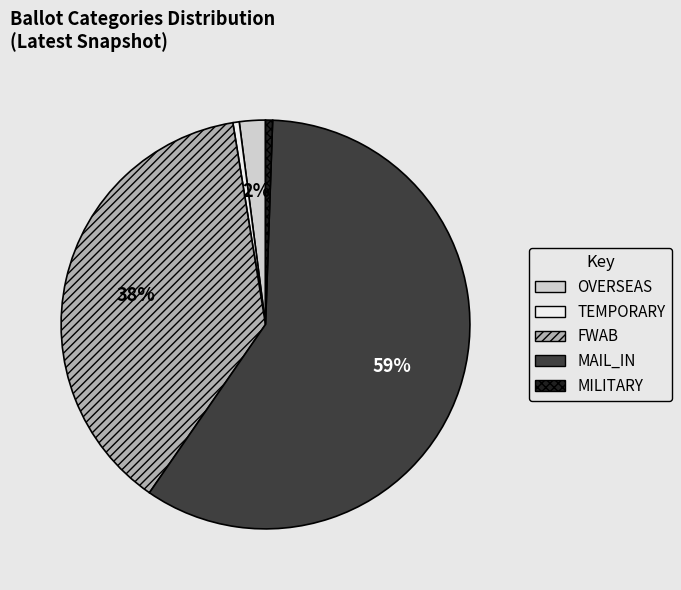

Which has a higher value, MILITARY or FWAB?

FWAB